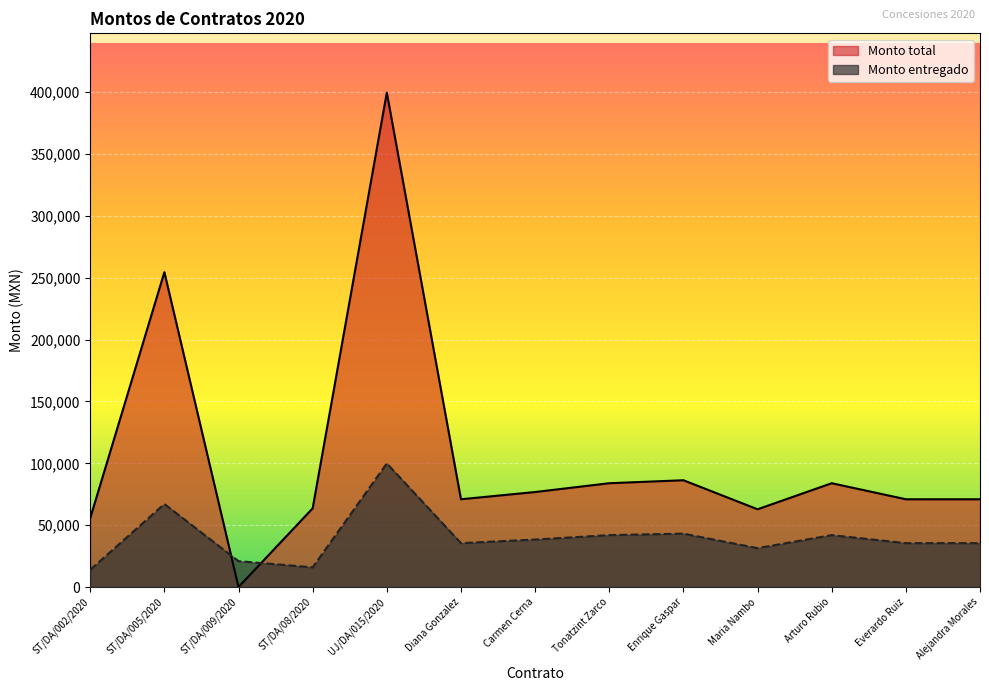

Is it true that Monto total equals 254523.0 at ST/DA/005/2020?

True